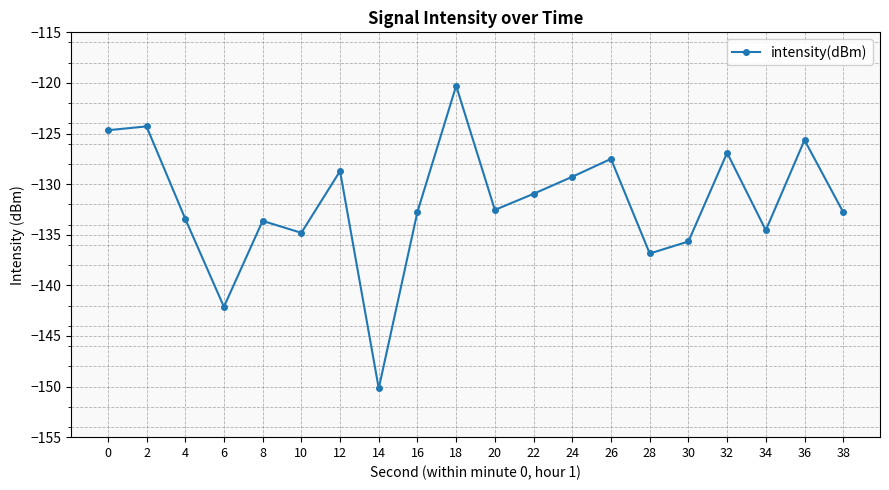

True or false: there are more than 1 points higher than both neighbors.

True